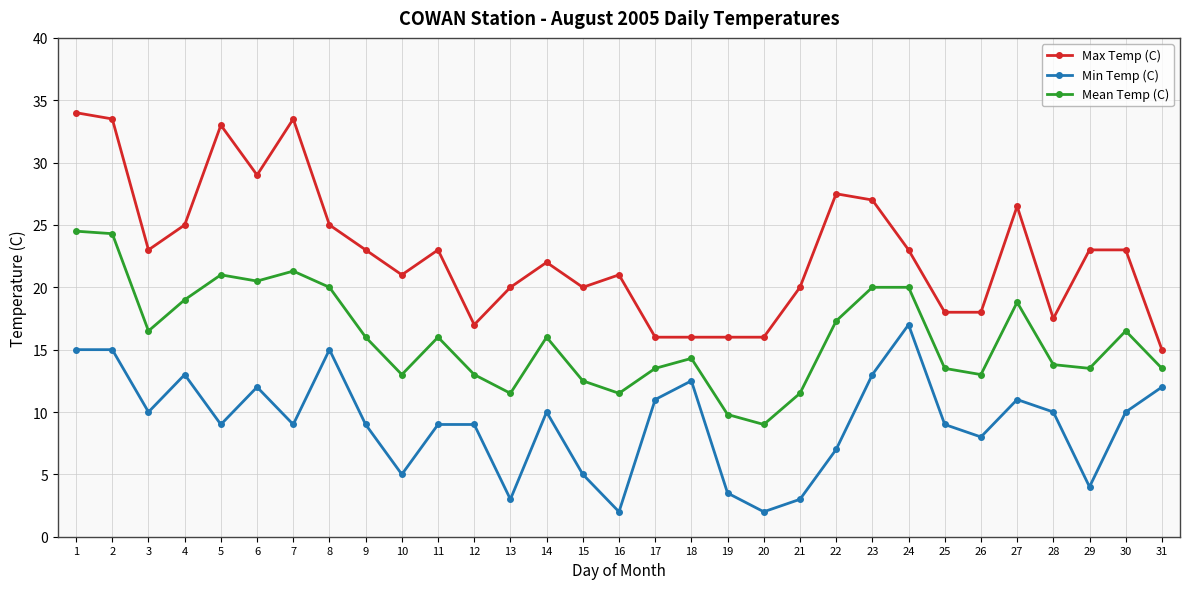

True or false: Max Temp (C) has more than 2 interior local peaks.

True